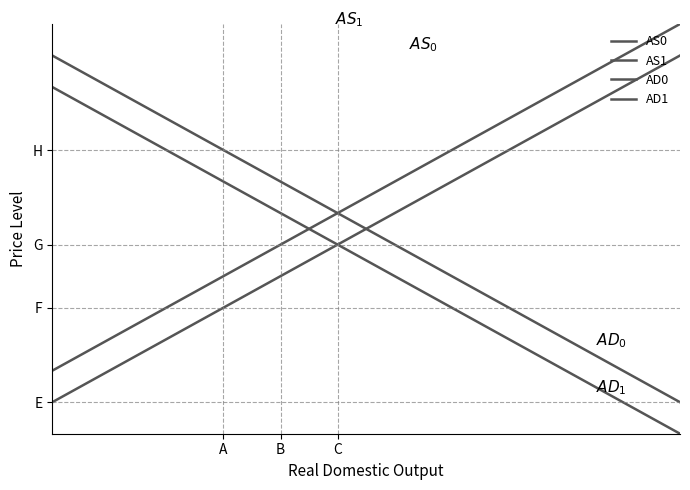

True or false: AD1 and AD0 intersect in this chart.

False